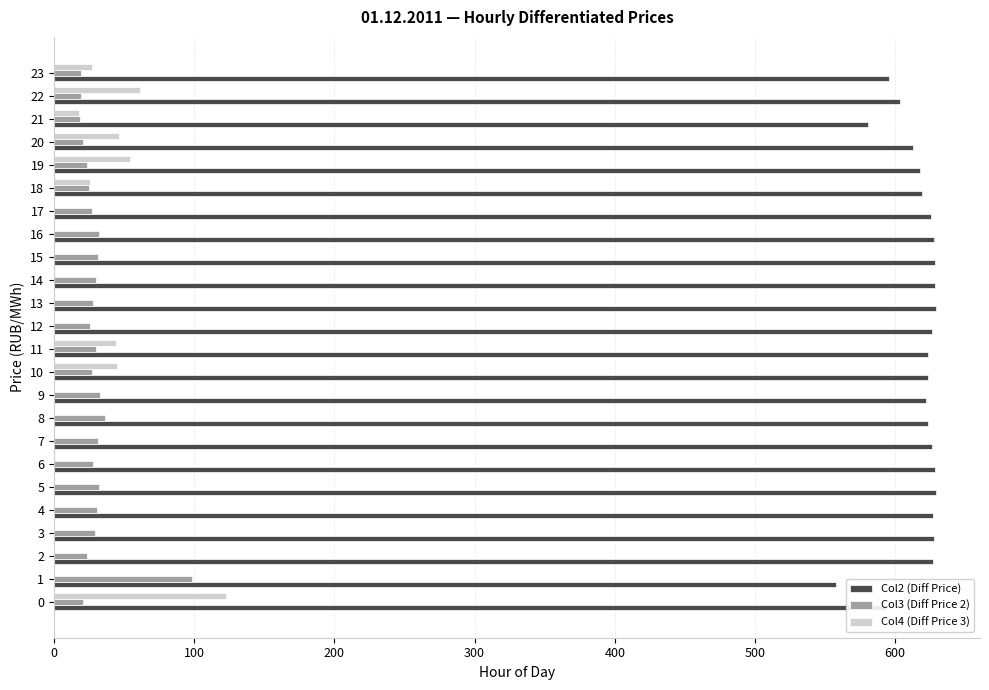

Is the value of Col3 (Diff Price 2) at 7 greater than the value of Col2 (Diff Price) at 19?

No